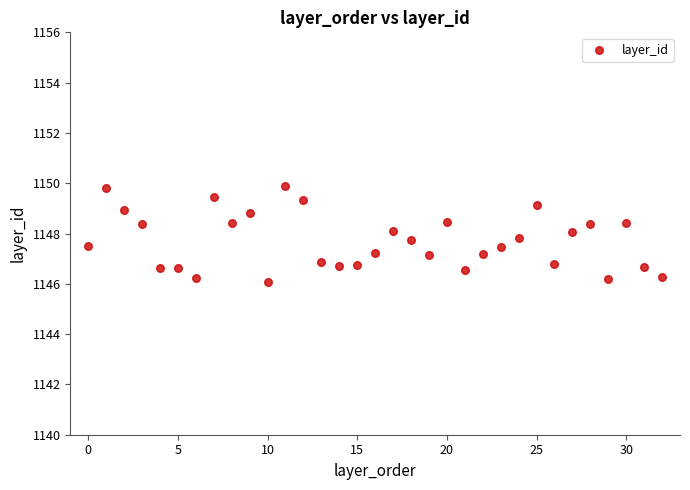

What is the range of Y values (max minus min)?

3.8